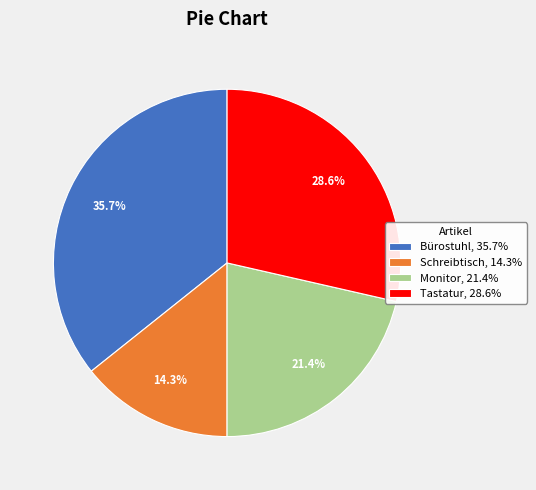

Does any single category account for the majority?

No